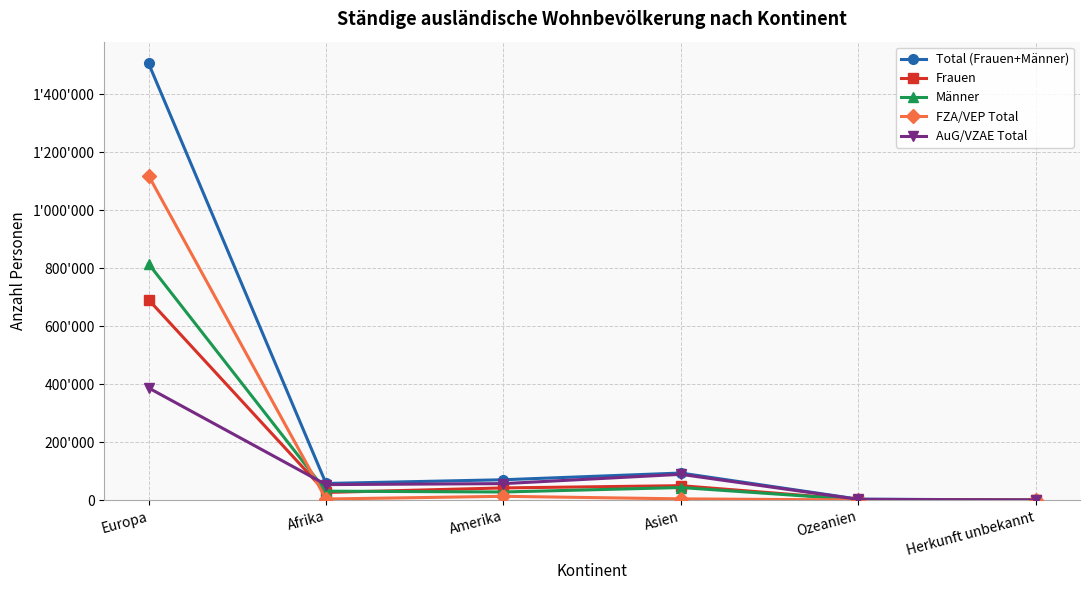

At which label does AuG/VZAE Total first exceed 57091?

Europa